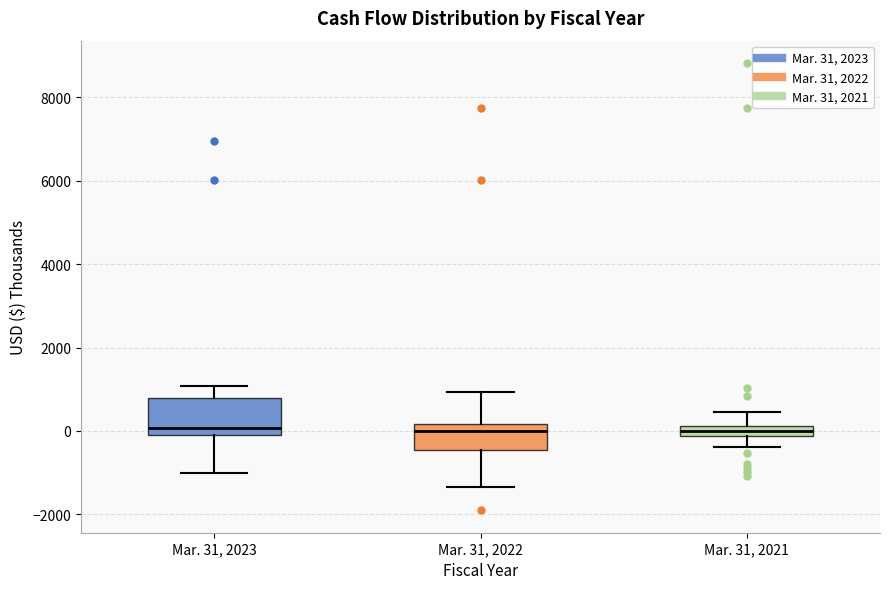

Which box is the tallest, from its lower edge to its upper edge?

Mar. 31, 2023